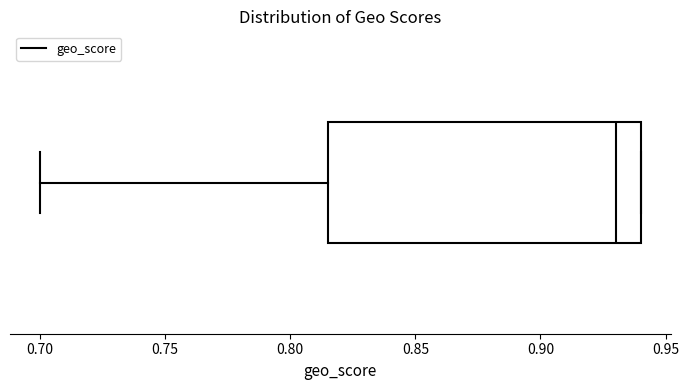

Read this box plot against the x-axis: the position of the median line, the range covered by the box, and the ends of both whiskers. The values are not printed on the chart, so give them approximately, as read against the axis.

median 0.930, box 0.815 to 0.940, whiskers 0.700 to 0.940